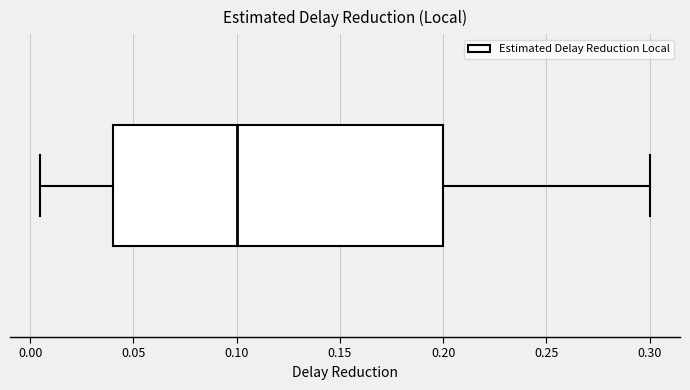

Transcribe this box plot: give where the median line is, the range the box spans, and where the two whiskers end, as read against the x-axis. The values are not printed on the chart, so give them approximately, as read against the axis.

median 0.100, box 0.040 to 0.200, whiskers 0.005 to 0.300